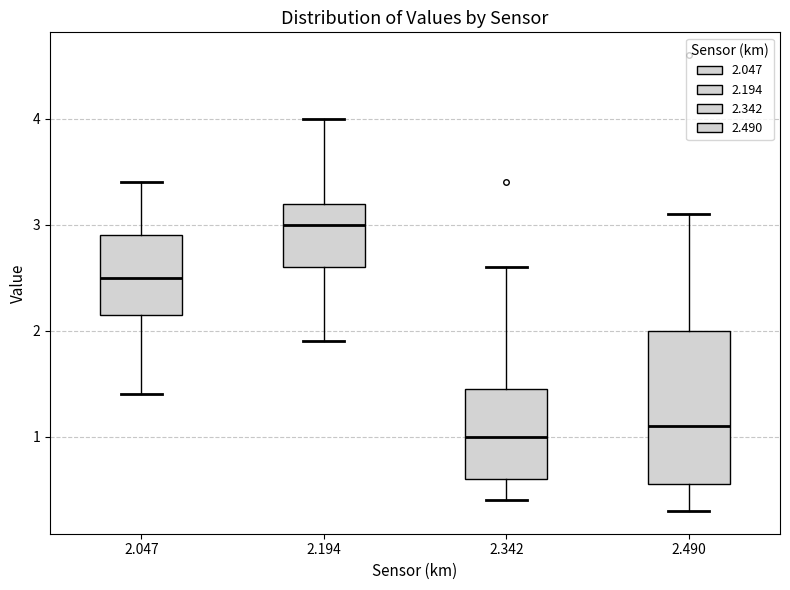

Reading left to right, read every box against the y-axis: the position of its median line, the range the box covers, and the ends of its whiskers. The values are not printed on the chart, so give them approximately, as read against the axis.

2.047: median 2.5, box 2.2 to 2.9, whiskers 1.4 to 3.4
2.194: median 3.0, box 2.6 to 3.2, whiskers 1.9 to 4.0
2.342: median 1.0, box 0.6 to 1.5, whiskers 0.4 to 2.6
2.490: median 1.1, box 0.6 to 2.0, whiskers 0.3 to 3.1